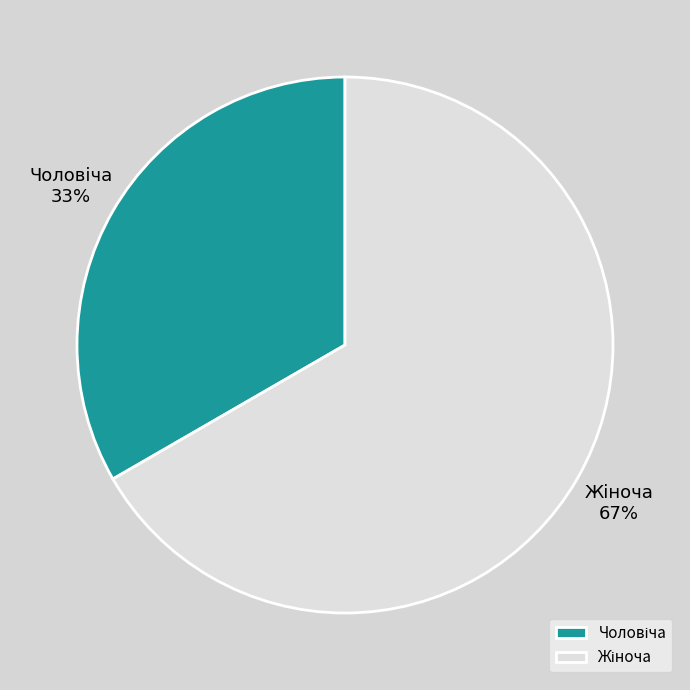

Is there any slice that represents more than half of the pie?

Yes